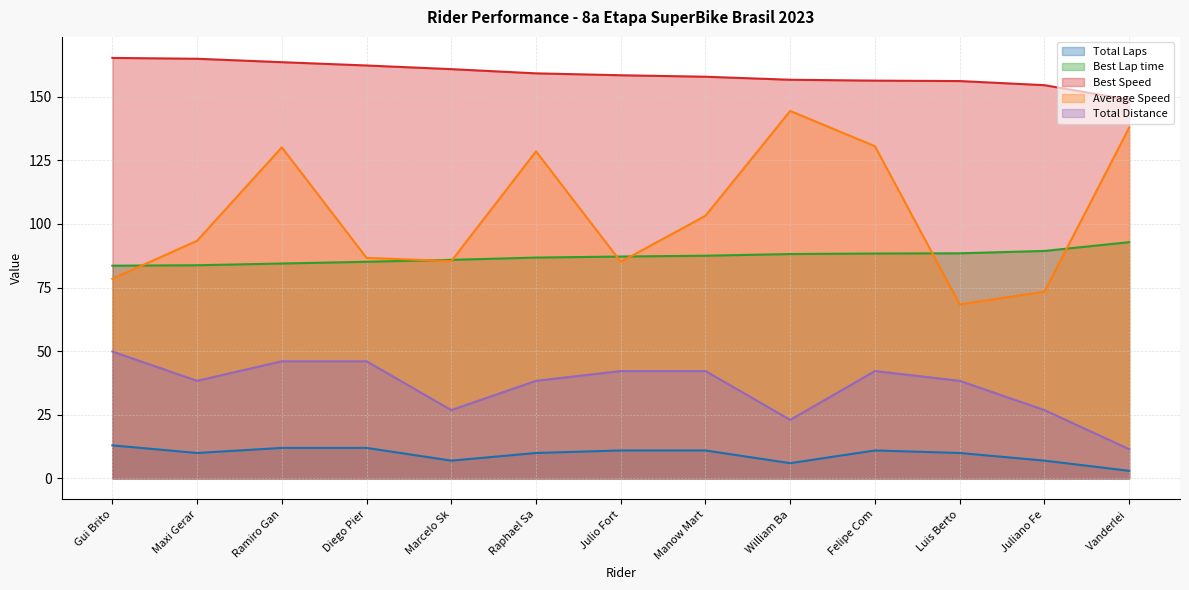

Reading right to left, extract all data points from this chart.

Total Laps: 3.0	7.0	10.0	11.0	6.0	11.0	11.0	10.0	7.0	12.0	12.0	10.0	13.0
Best Lap time: 92.8	89.4	88.4	88.4	88.2	87.5	87.2	86.8	85.9	85.1	84.4	83.7	83.6
Best Speed: 148.8	154.5	156.1	156.3	156.6	157.8	158.4	159.1	160.8	162.2	163.5	164.9	165.2
Average Speed: 137.8	73.4	68.4	130.5	144.4	103.2	85.1	128.5	85.4	86.6	130.1	93.4	78.4
Total Distance: 11.5	26.8	38.4	42.2	23.0	42.2	42.2	38.4	26.8	46.0	46.0	38.4	49.9